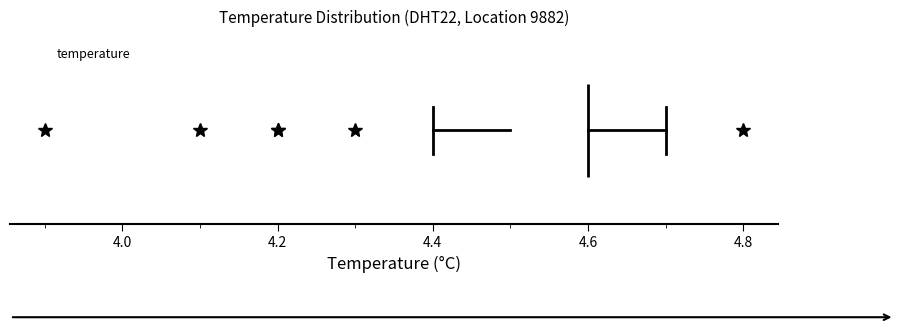

Where does the right whisker of the box end on the x-axis? The values are not printed on the chart, so give them approximately, as read against the axis.

4.7